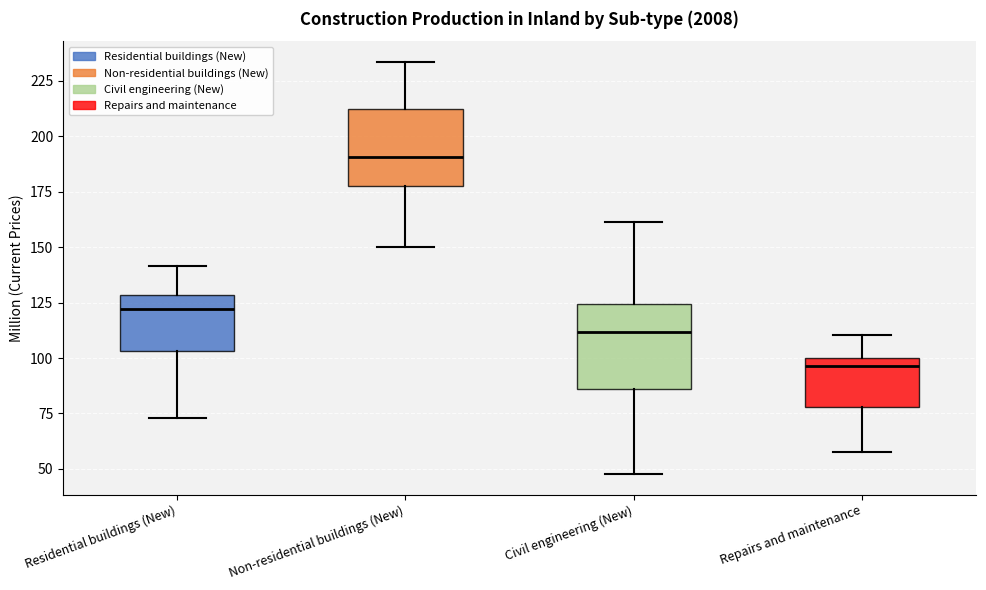

Reading left to right, read every box against the y-axis: the position of its median line, the range the box covers, and the ends of its whiskers. The values are not printed on the chart, so give them approximately, as read against the axis.

Residential buildings (New): median 120, box 105 to 130, whiskers 75 to 140
Non-residential buildings (New): median 190, box 175 to 210, whiskers 150 to 235
Civil engineering (New): median 110, box 85 to 125, whiskers 50 to 160
Repairs and maintenance: median 95, box 80 to 100, whiskers 60 to 110